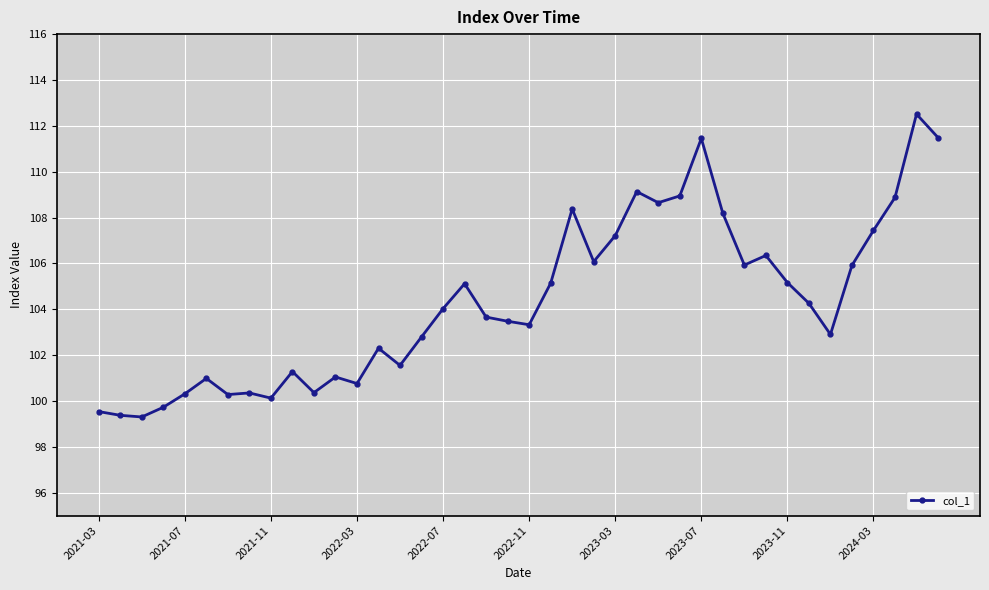

True or false: the data has more than 1 interior local peaks.

True